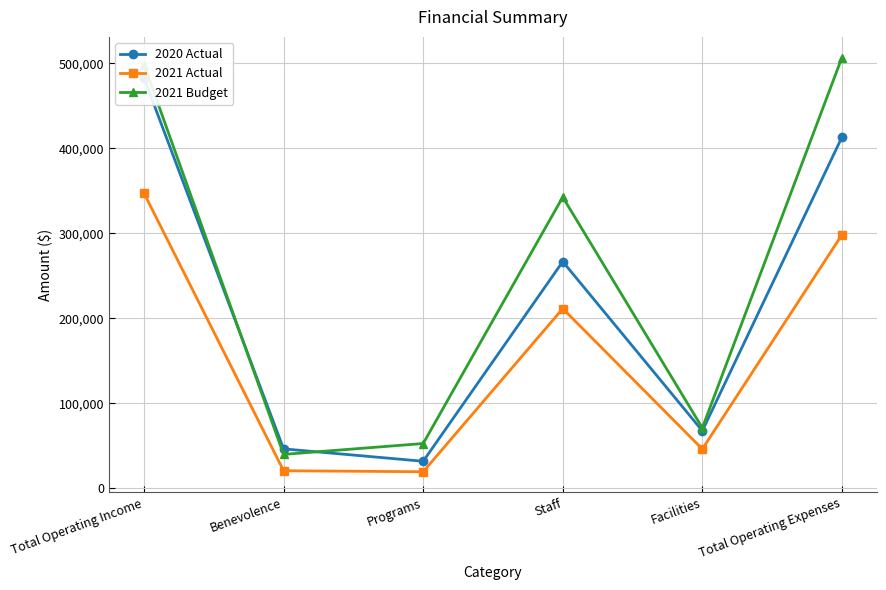

Between Total Operating Income and Programs, which is larger?

Total Operating Income